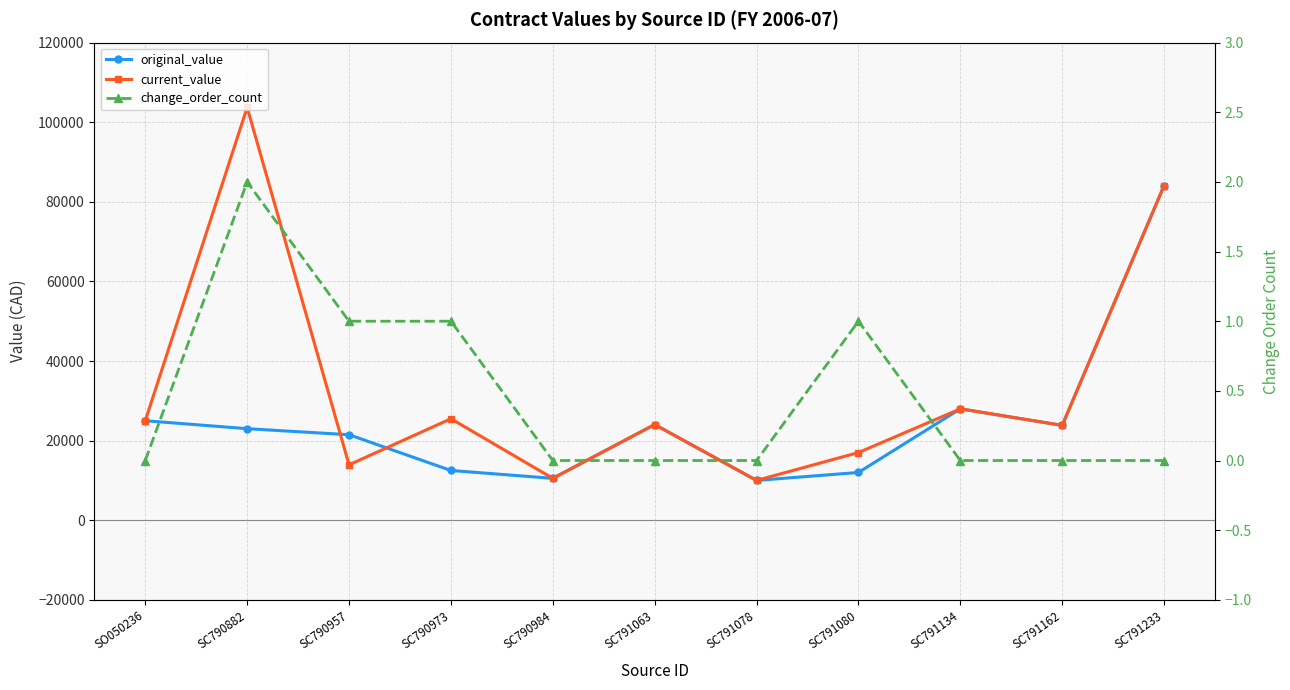

Which category has the highest value in the current_value series?

SC790882